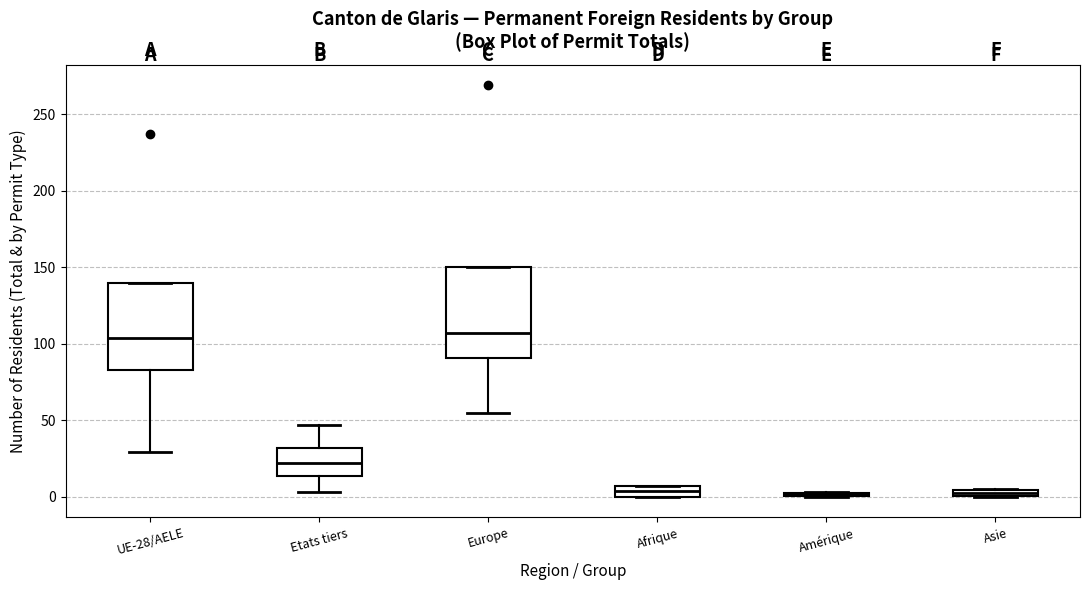

Where is the upper edge of the box for Europe on the y-axis? The values are not printed on the chart, so give them approximately, as read against the axis.

150